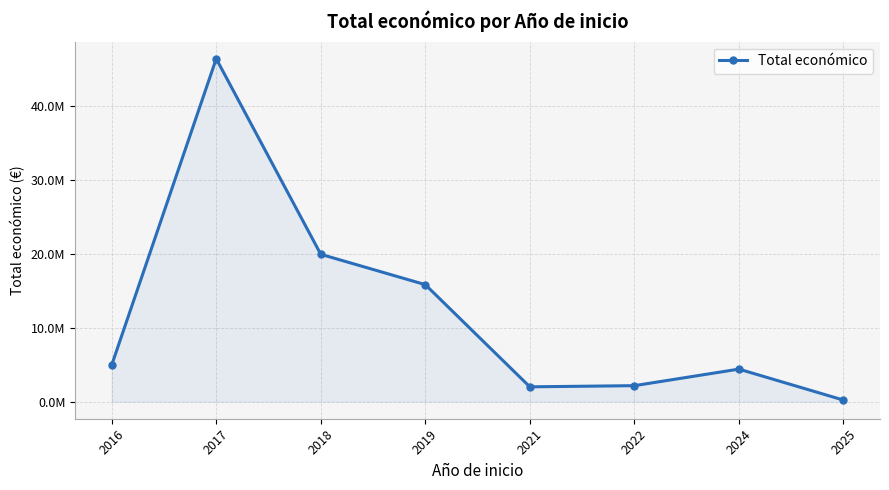

Does the chart have visible grid lines?

Yes